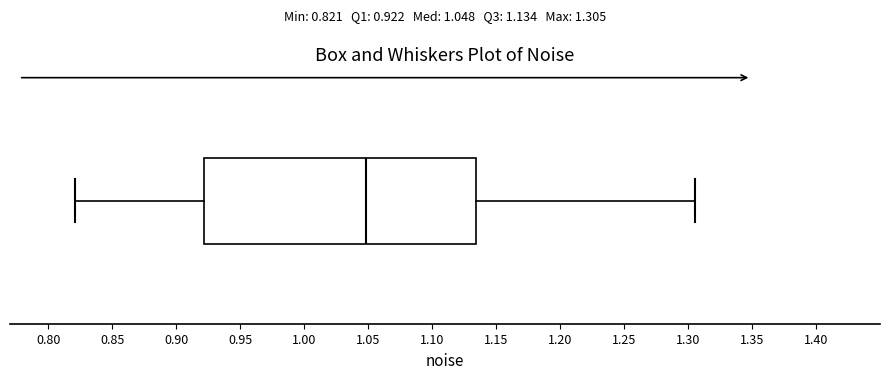

Read this box plot against the x-axis: the position of the median line, the range covered by the box, and the ends of both whiskers. The values are not printed on the chart, so give them approximately, as read against the axis.

median 1.050, box 0.920 to 1.135, whiskers 0.820 to 1.305